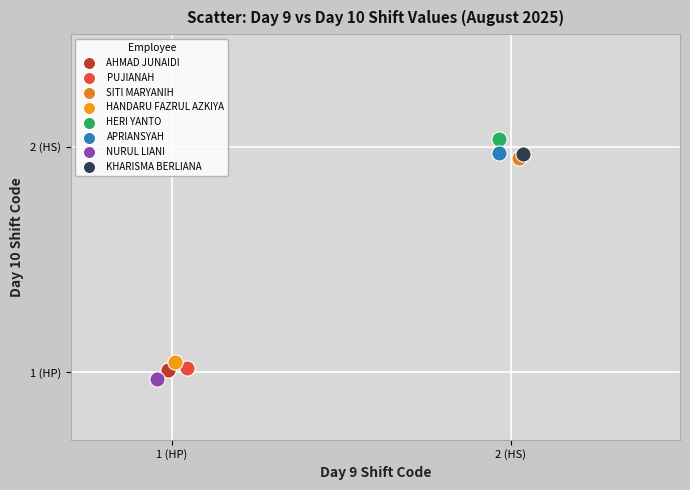

Which series contains the highest Y value?

HERI YANTO